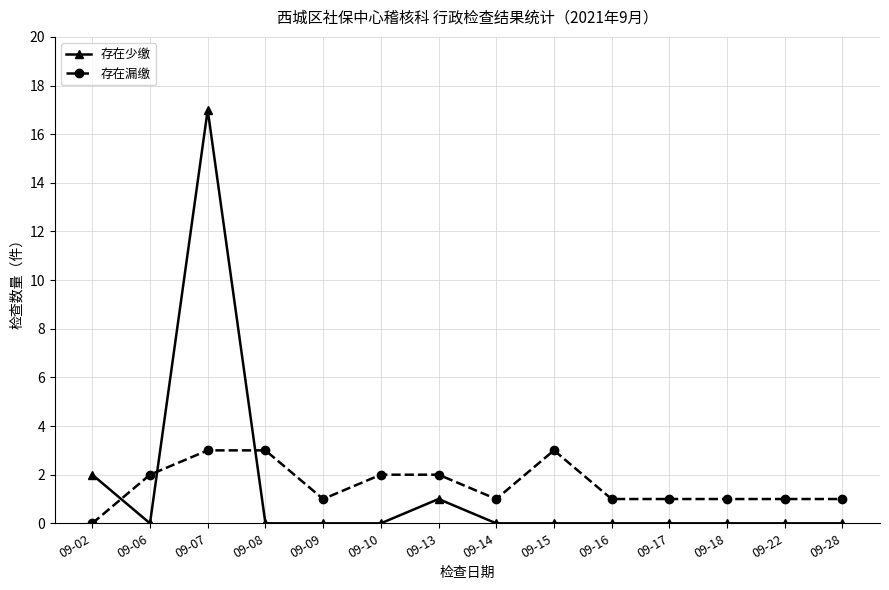

What is the difference between the 存在少缴 values at 09-13 and 09-07?

16